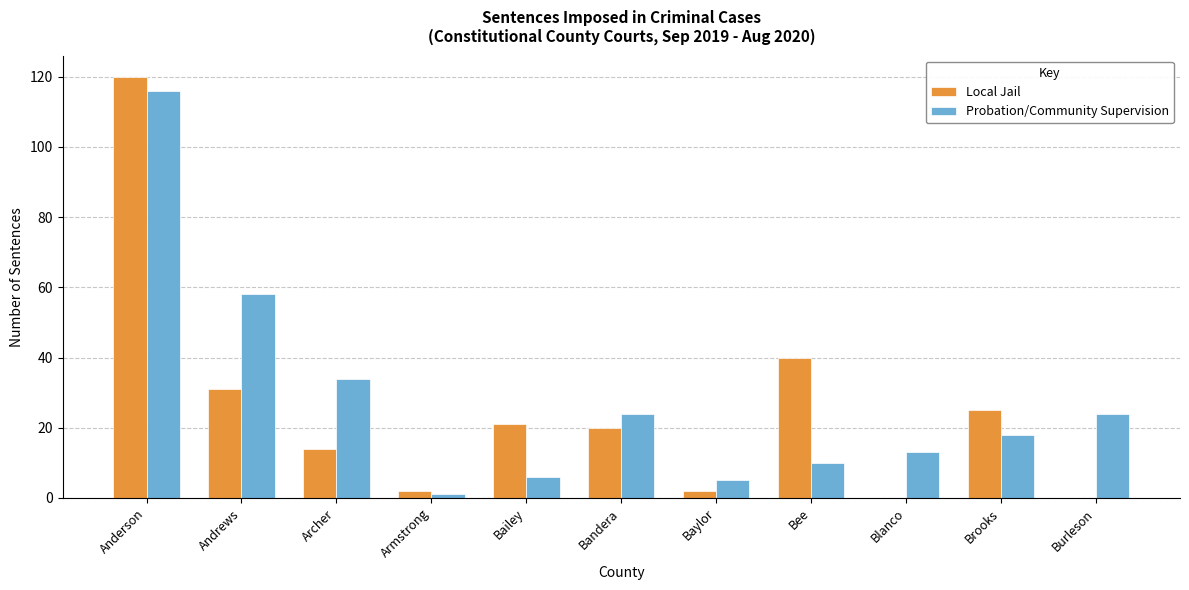

What is the difference between the Probation/Community Supervision values at Blanco and Armstrong?

12